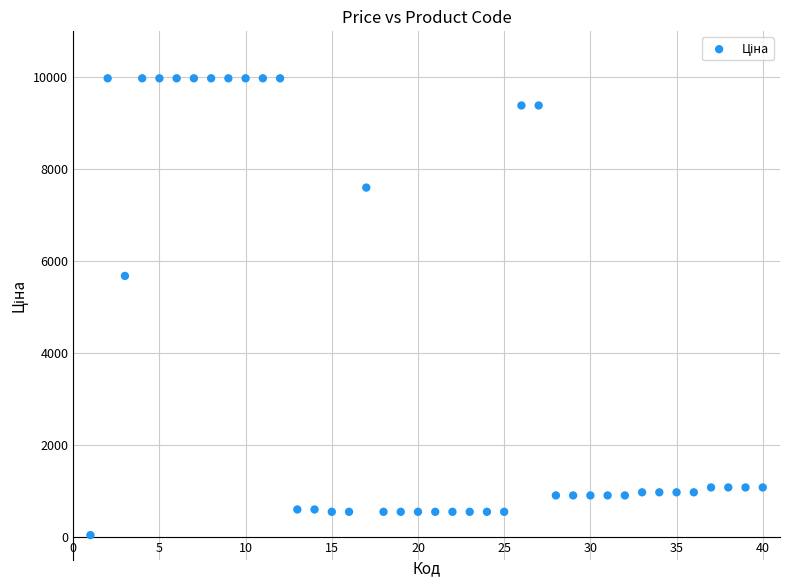

What Y value in the scatter plot is closest to 5003?

5673.8